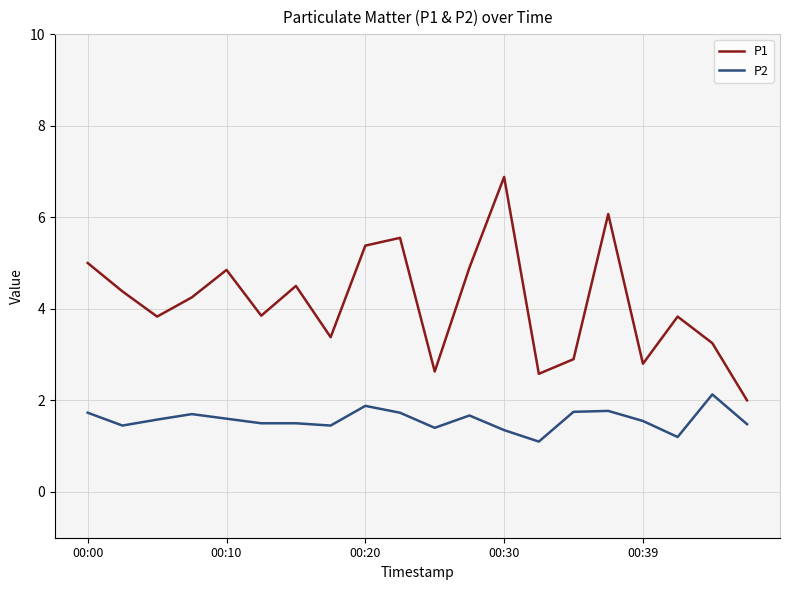

Which series has the largest range (max minus min)?

P1